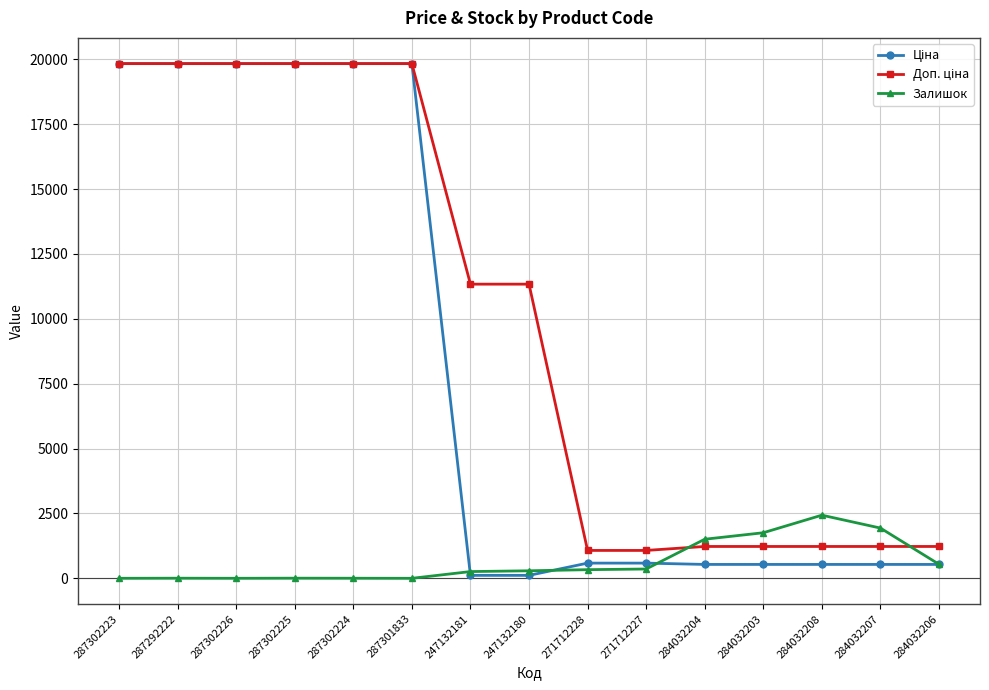

What is the total value across all series at 284032207?

3698.6